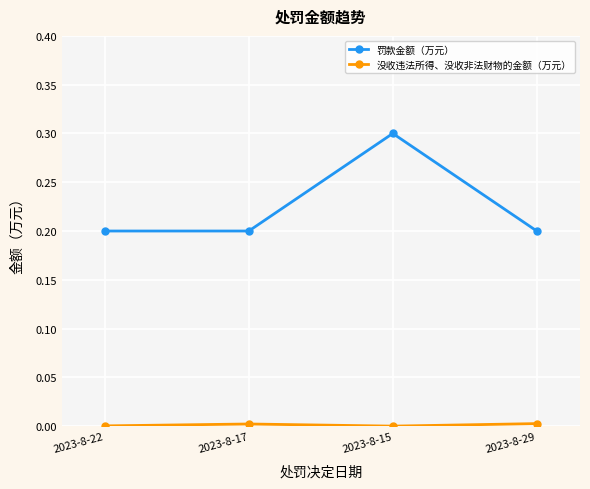

What is the minimum value for 罚款金额（万元）?

0.2